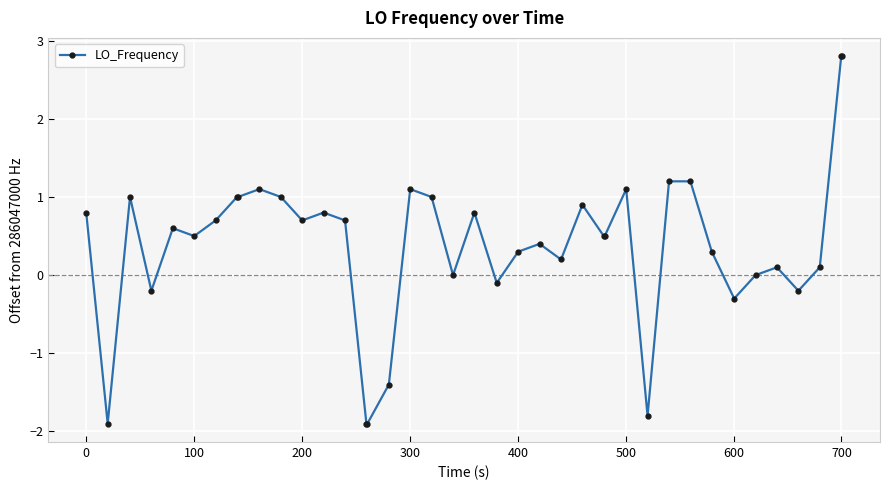

What is the average value?

0.4